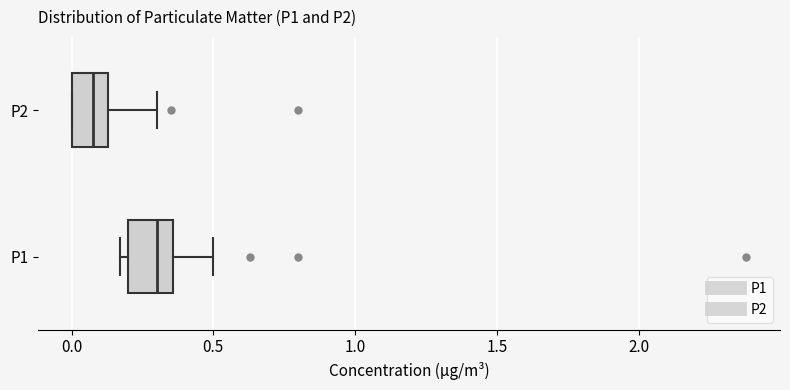

Reading bottom to top, read every box against the x-axis: the position of its median line, the range the box covers, and the ends of its whiskers. The values are not printed on the chart, so give them approximately, as read against the axis.

P1: median 0.30, box 0.20 to 0.35, whiskers 0.15 to 0.50
P2: median 0.10, box 0.00 to 0.15, whiskers 0.00 to 0.30